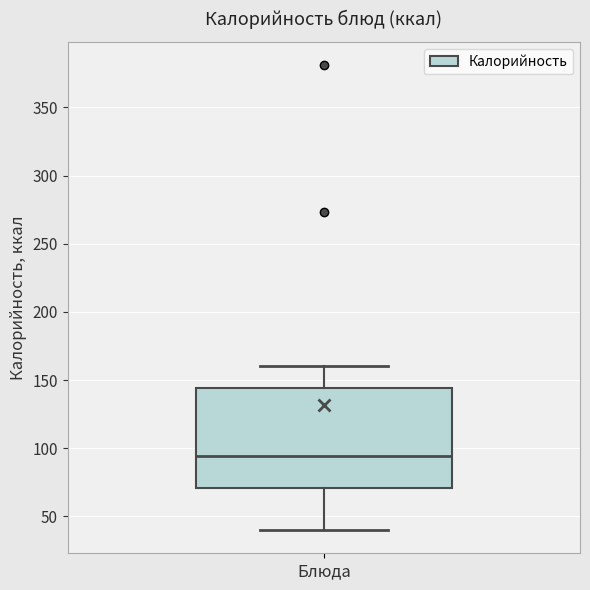

Transcribe this box plot: give where the median line is, the range the box spans, and where the two whiskers end, as read against the y-axis. The values are not printed on the chart, so give them approximately, as read against the axis.

median 95, box 70 to 145, whiskers 40 to 160